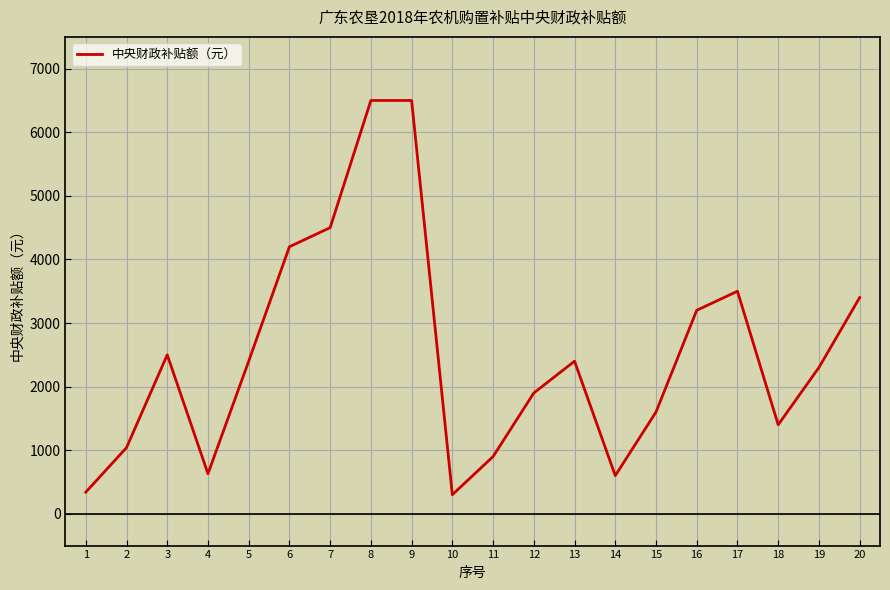

What is the minimum value shown in the chart?

300